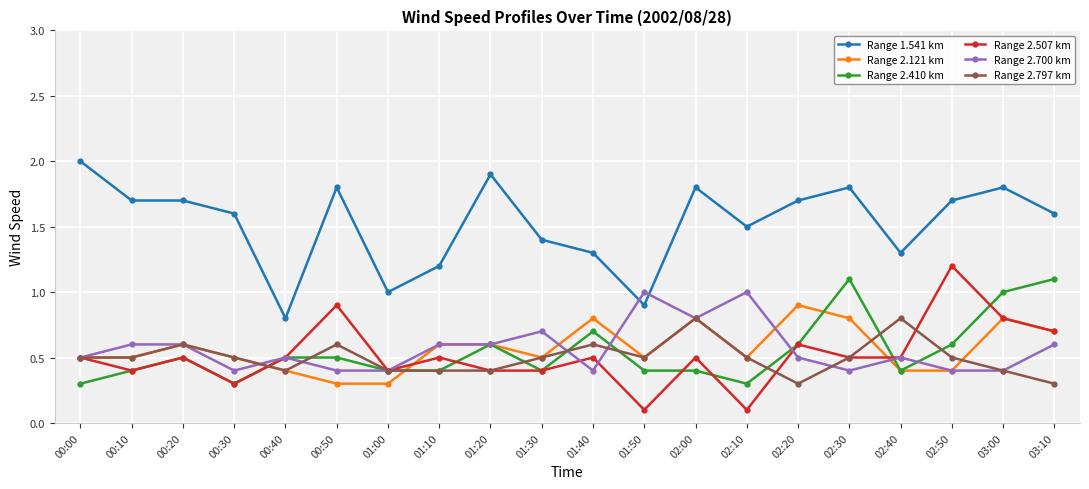

What is the minimum value shown in the chart?

0.1